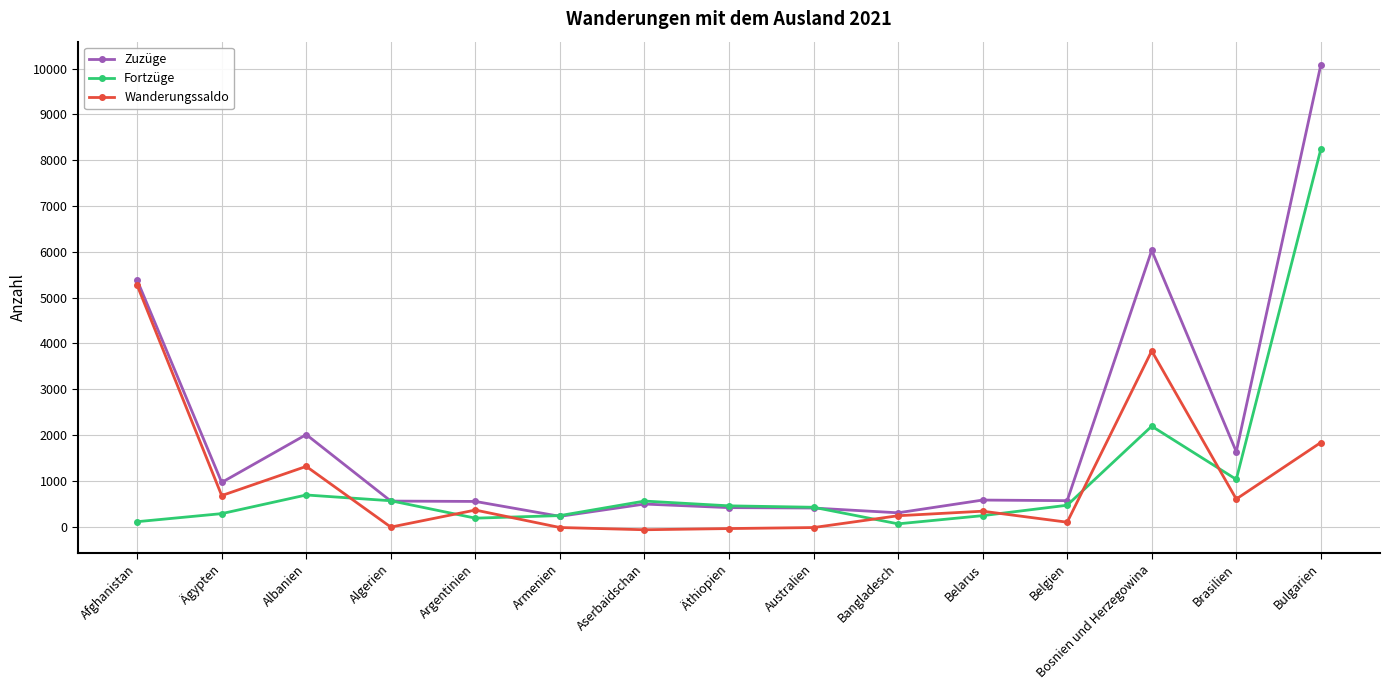

Between which two adjacent categories do Fortzüge and Zuzüge first intersect?

Albanien and Algerien